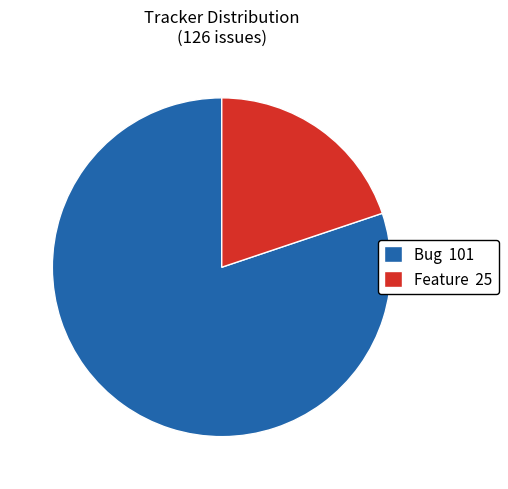

Count the number of slices in the pie.

2